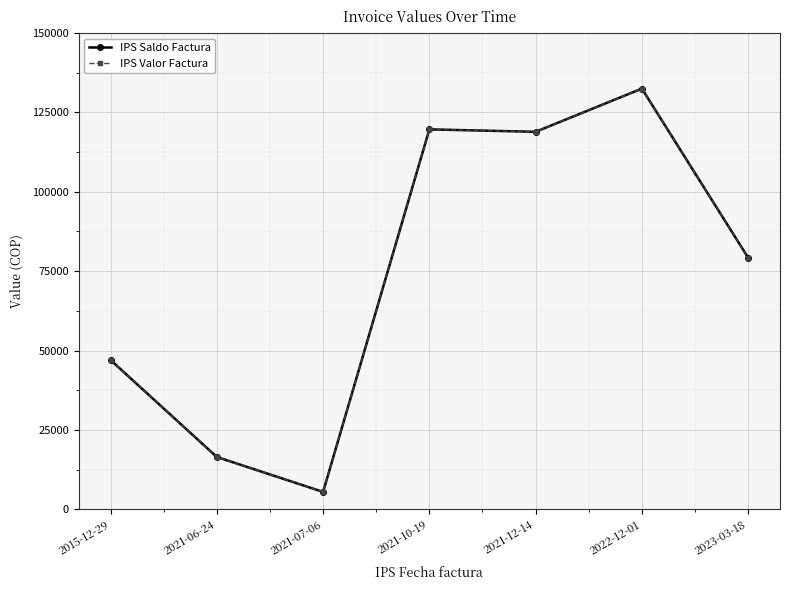

How many lines are shown in the chart?

2